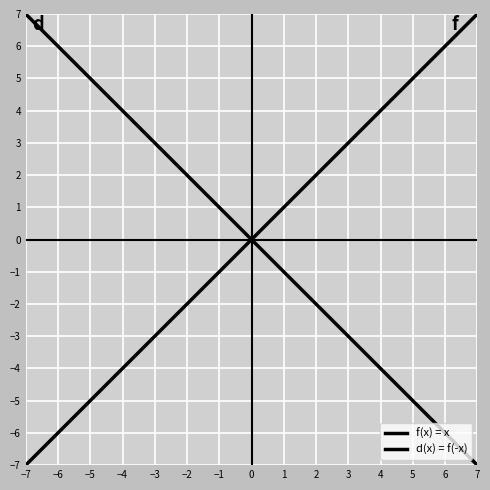

Which series has the largest total across all categories?

f(x) = x